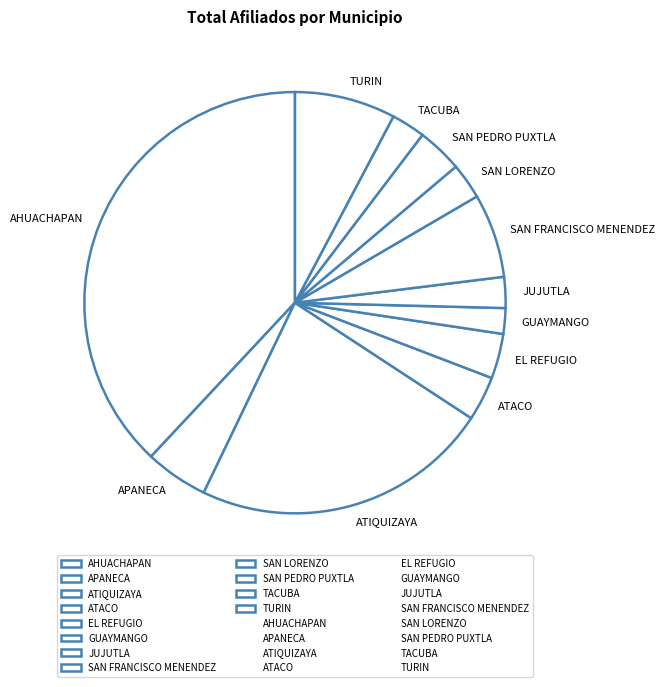

Is ATACO the majority of the pie?

No